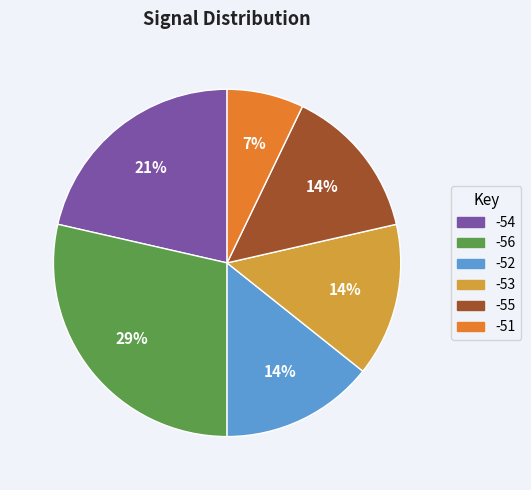

To the nearest percent, what is the average slice percentage?

17%